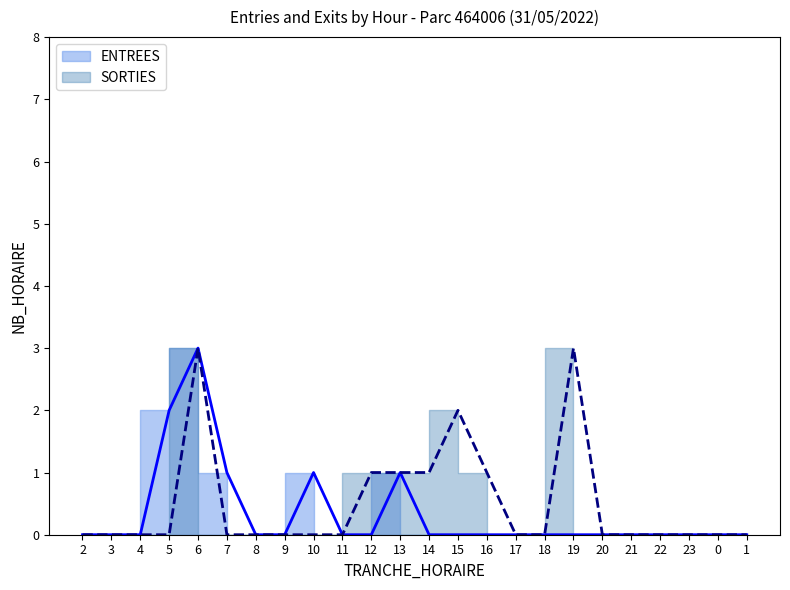

Which series has the widest spread of values?

ENTREES